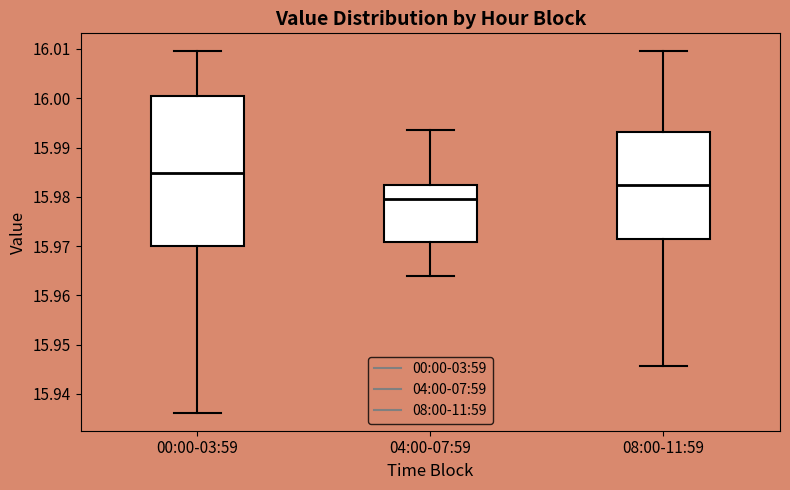

Comparing the boxes themselves (not the whiskers), which one is the tallest?

00:00-03:59